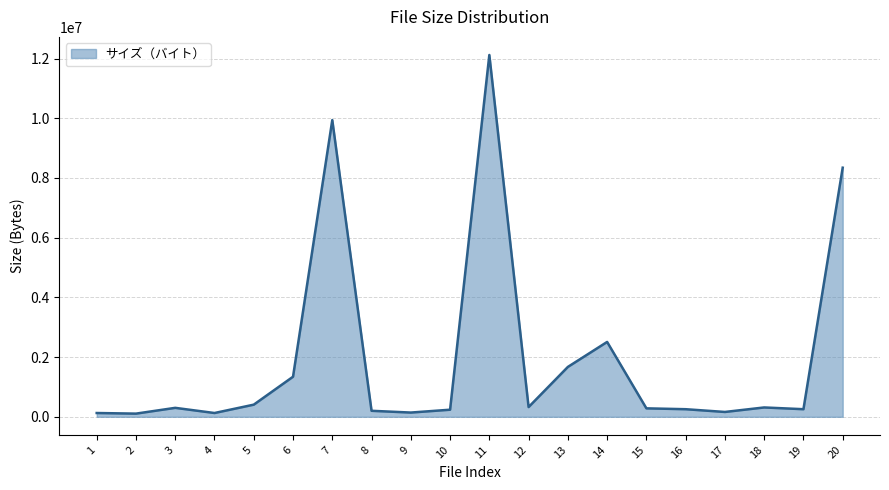

What is the difference between the maximum and minimum values?

12012391